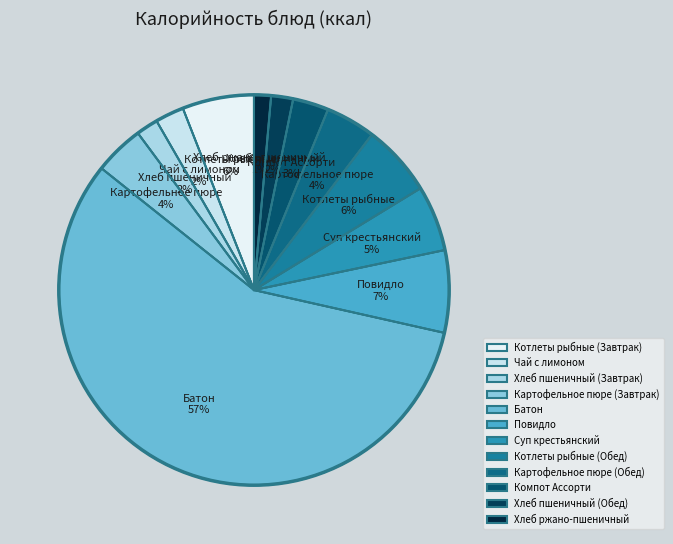

Is it true that Повидло is 19% of the pie?

False